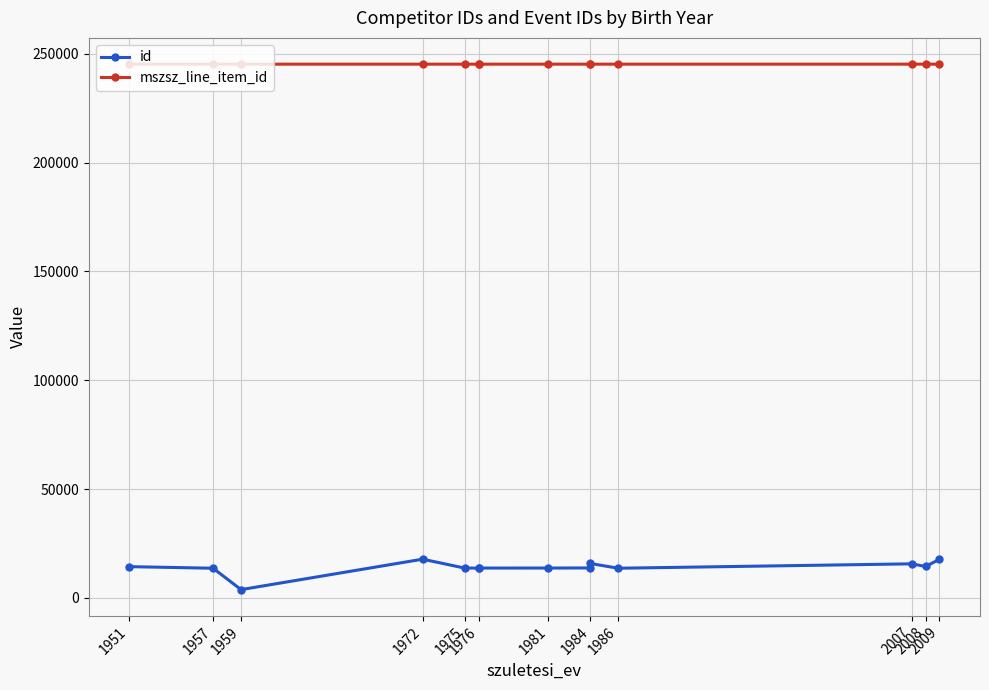

What is the difference between the highest and lowest values at 1981?

231470